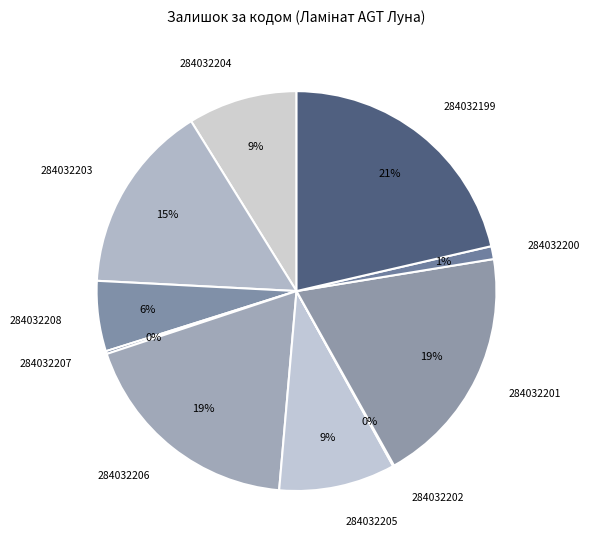

True or false: 284032203 accounts for 15% of the total.

True